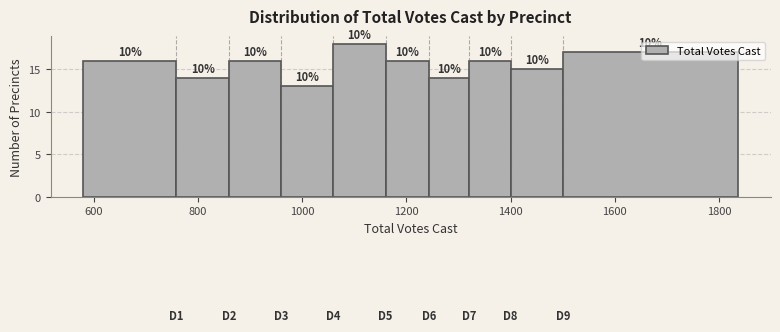

Around what value on the x-axis is the tallest bar? Give the approximate position of its centre, as read against the axis.

1120